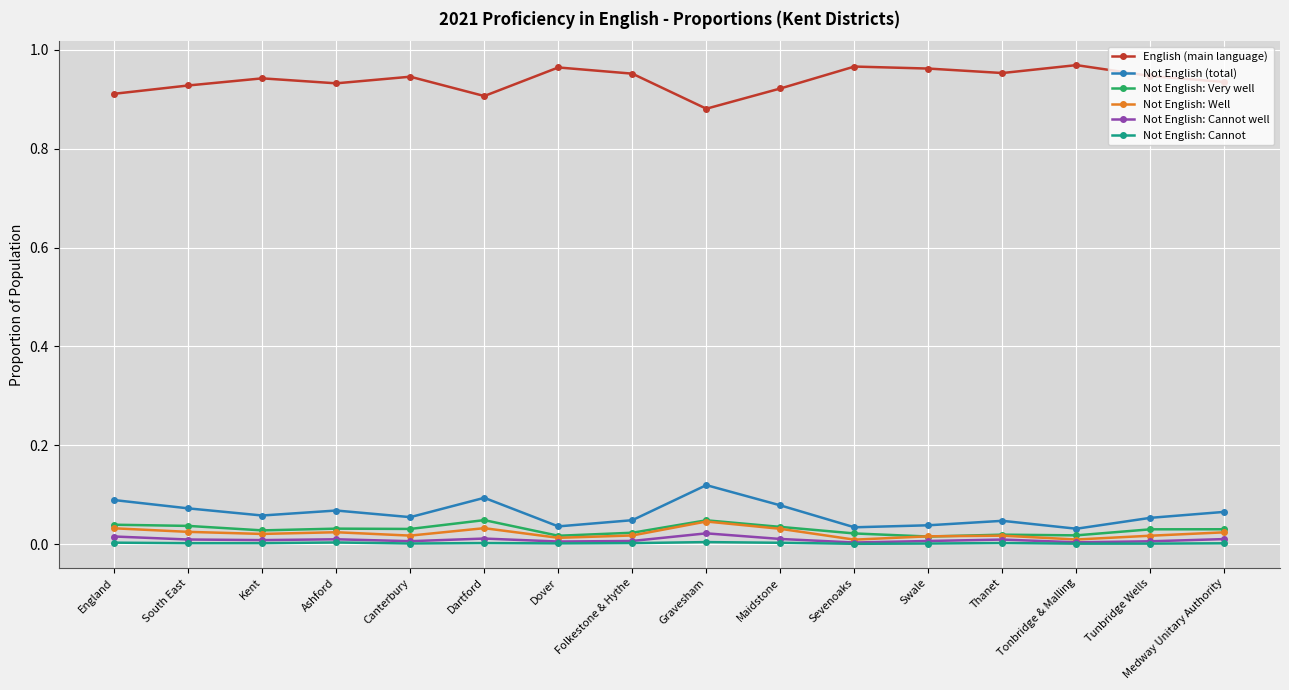

Is the value of Not English: Very well at Thanet greater than the value of English (main language) at Tunbridge Wells?

No